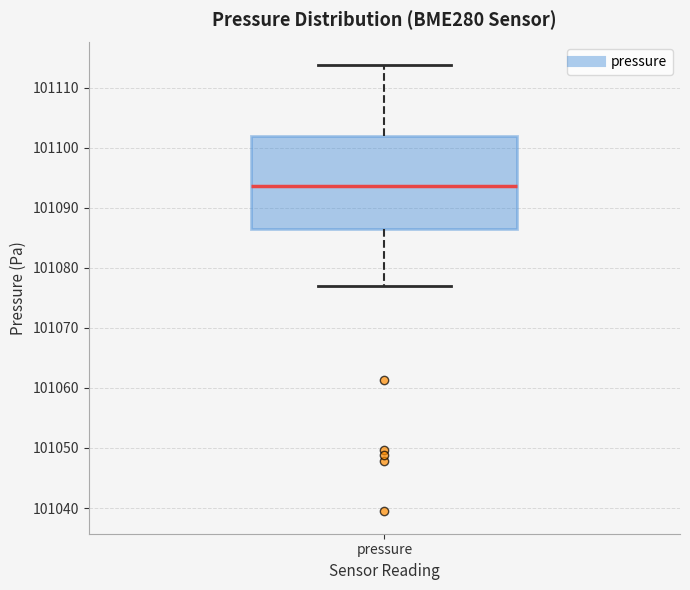

Where is the lower edge of the box for pressure on the y-axis? The values are not printed on the chart, so give them approximately, as read against the axis.

101086